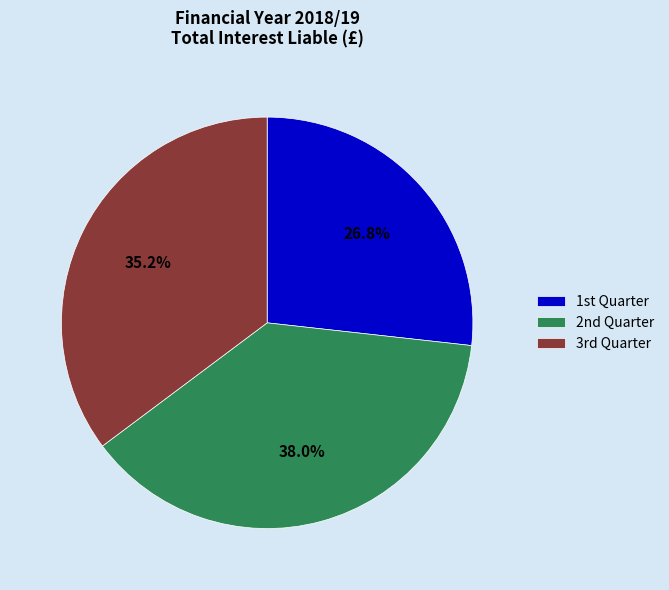

Count the number of slices in the pie.

3